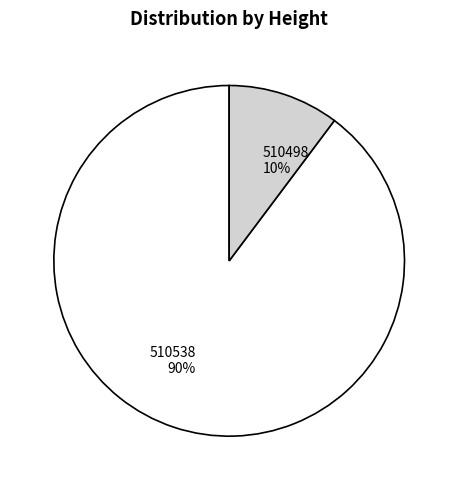

Which has a higher value, 510498 or 510538?

510538